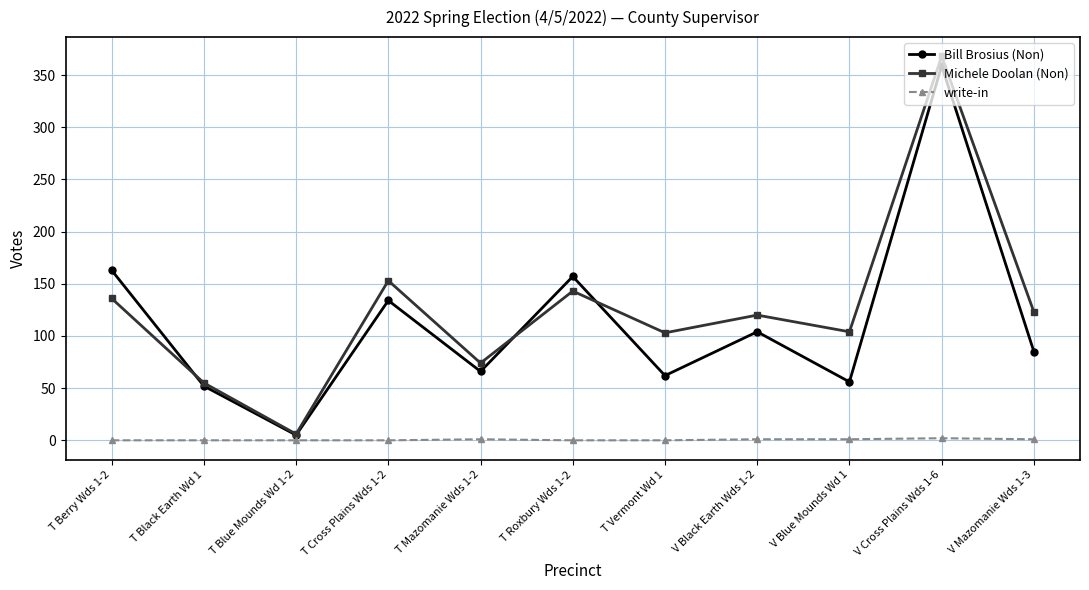

Which series changed the most between T Black Earth Wd 1 and V Cross Plains Wds 1-6?

Michele Doolan (Non)